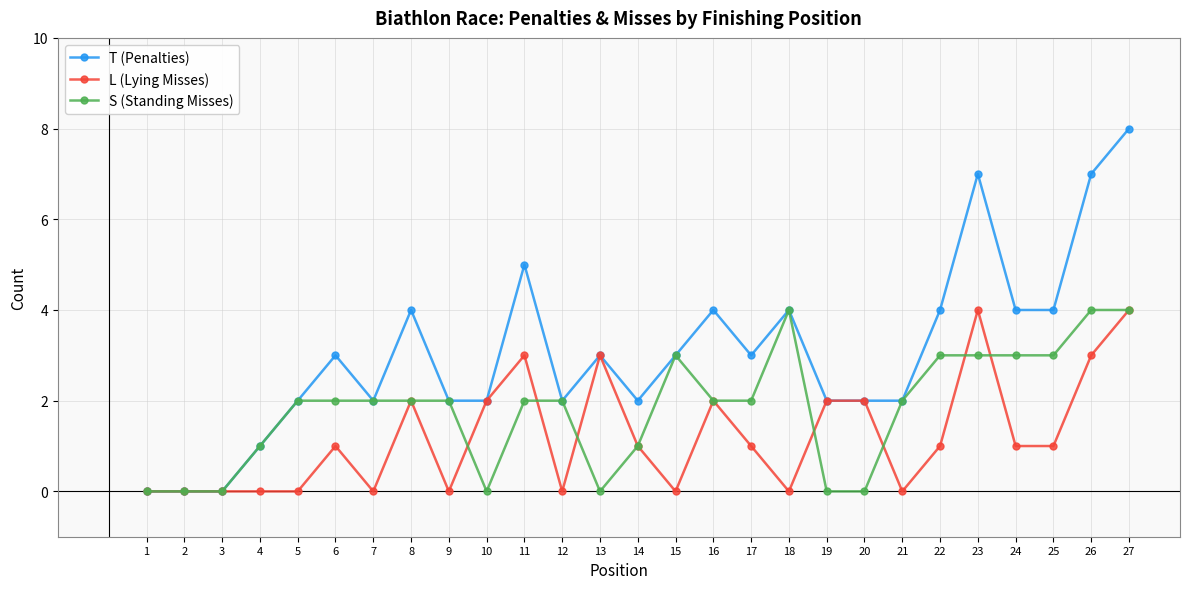

At 17, list the series in order from smallest to largest.

L (Lying Misses), S (Standing Misses), T (Penalties)